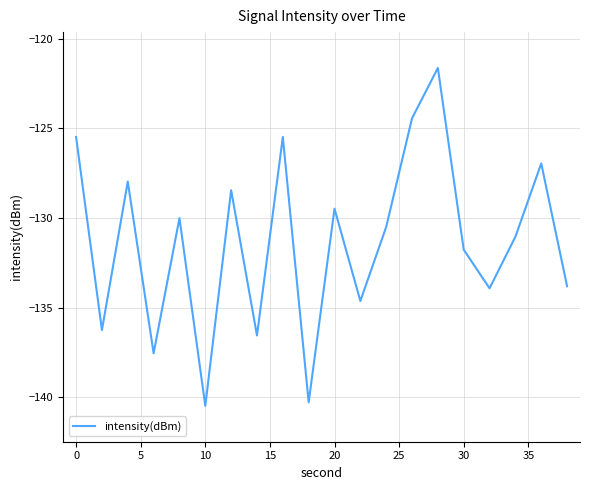

What is the smallest value displayed?

-140.5